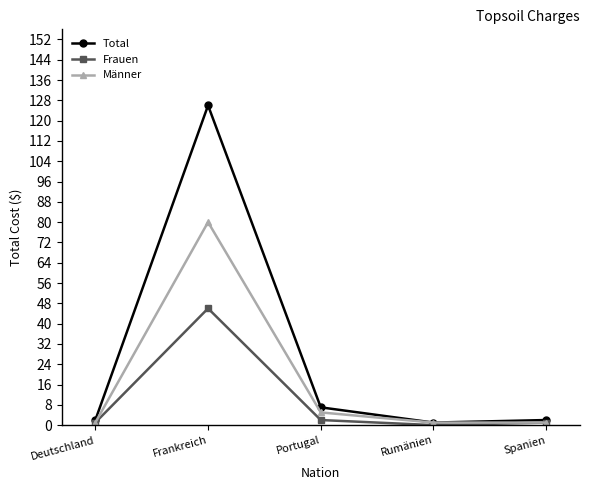

List the series in order of their peak value, lowest first.

Frauen, Männer, Total